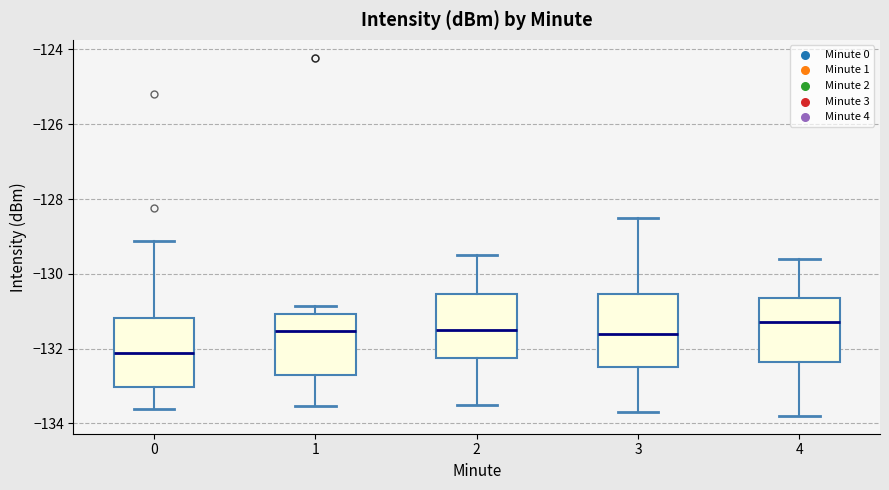

Where is the lower edge of the box at x = 4 on the y-axis? The values are not printed on the chart, so give them approximately, as read against the axis.

-132.4